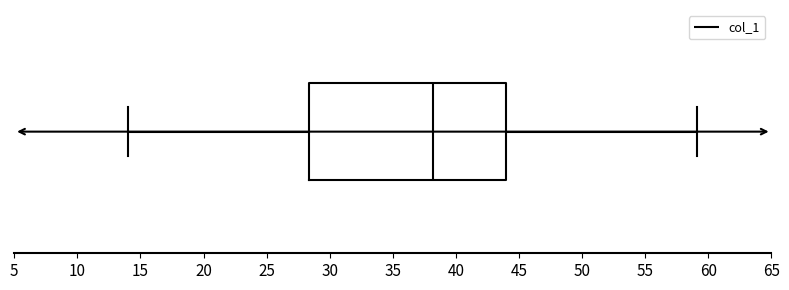

Read this box plot against the x-axis: the position of the median line, the range covered by the box, and the ends of both whiskers. The values are not printed on the chart, so give them approximately, as read against the axis.

median 38.0, box 28.5 to 44.0, whiskers 14.0 to 59.0